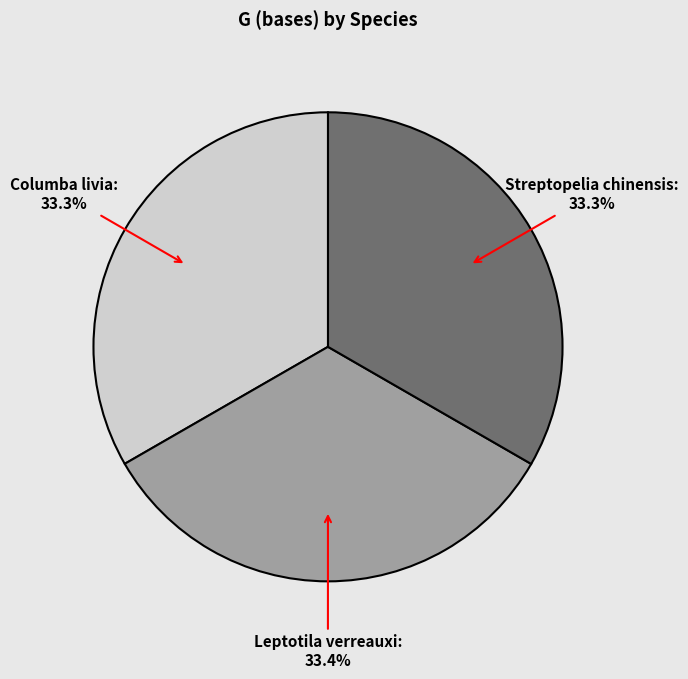

To the nearest percent, what portion does Streptopelia chinensis represent?

33%